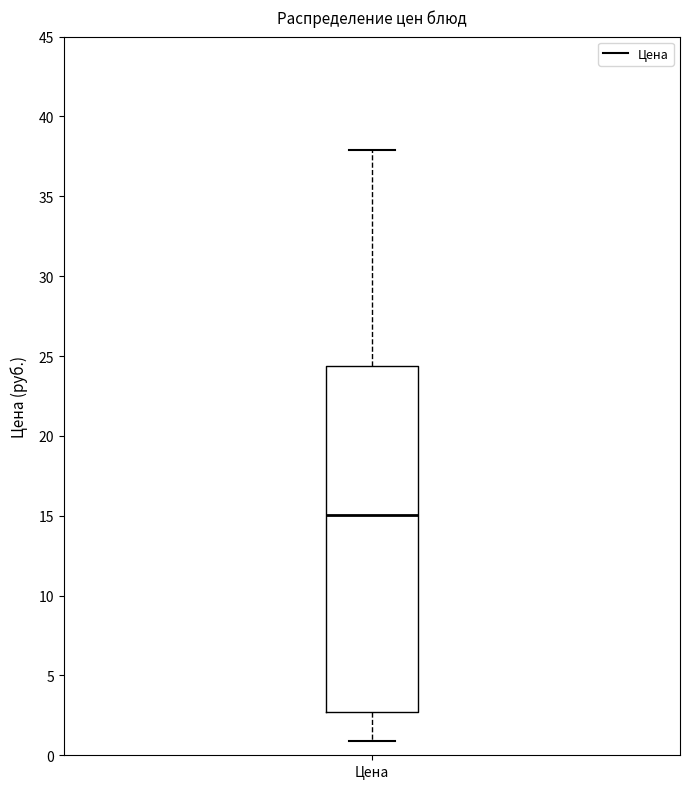

Transcribe this box plot: give where the median line is, the range the box spans, and where the two whiskers end, as read against the y-axis. The values are not printed on the chart, so give them approximately, as read against the axis.

median 15.0, box 2.5 to 24.5, whiskers 1.0 to 38.0